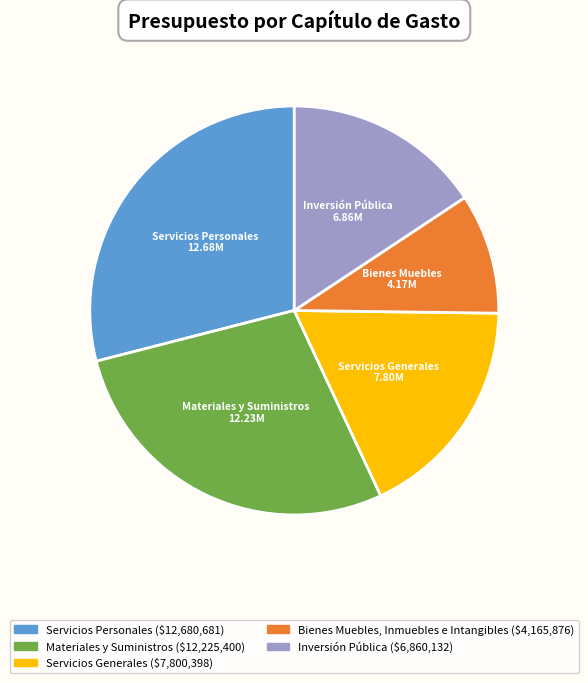

True or false: Materiales y Suministros accounts for 28% of the total.

True